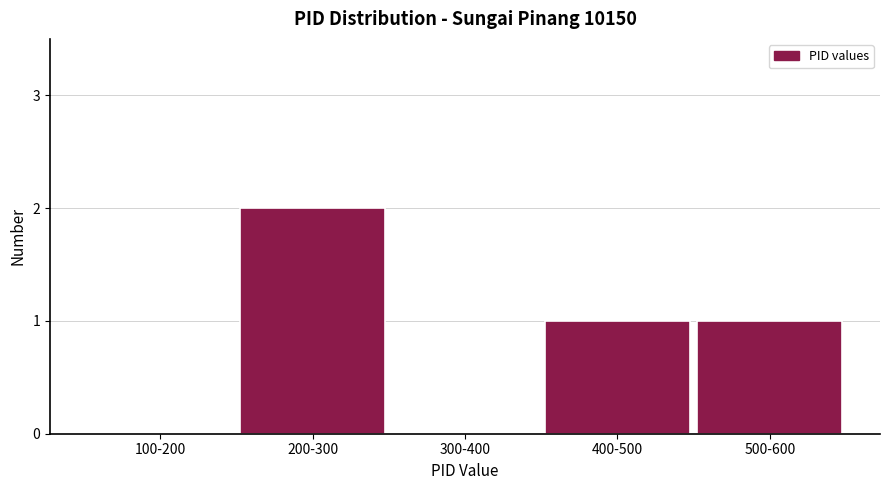

Reading left to right, what are all the values shown in this chart?

100-200=0	200-300=2	300-400=0	400-500=1	500-600=1